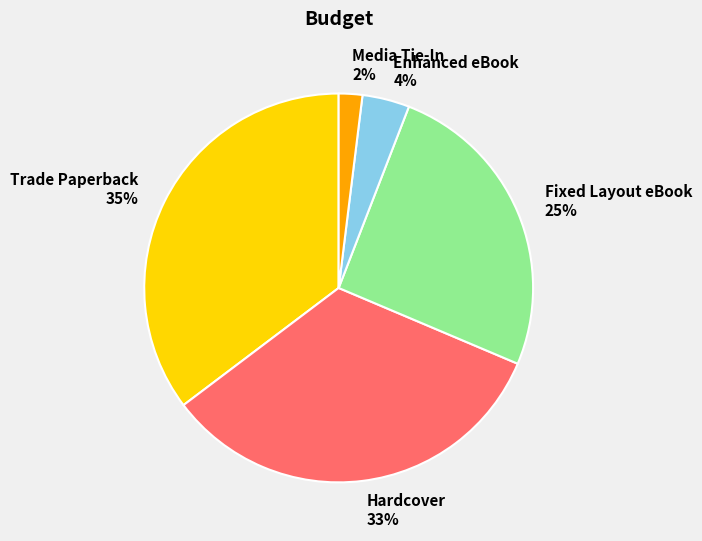

Combined, do Hardcover and Enhanced eBook account for over 50%?

No